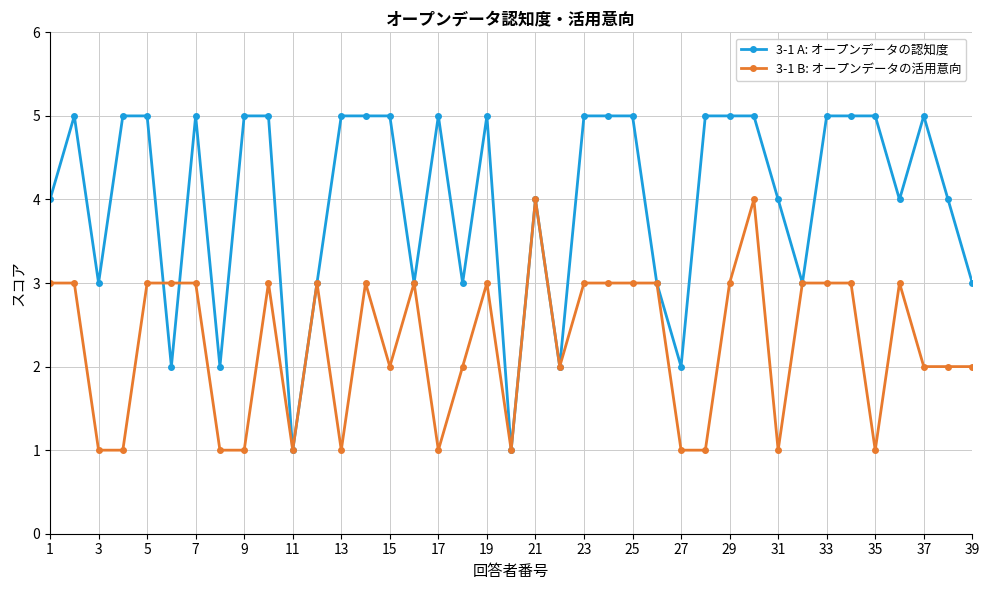

Rank the series by their maximum value, from highest to lowest.

3-1 A: オープンデータの認知度, 3-1 B: オープンデータの活用意向